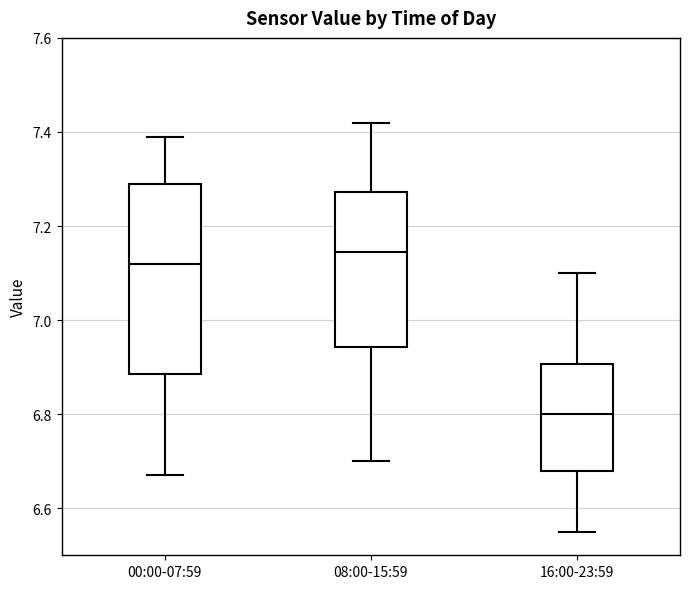

Where does the median line of the box for 16:00-23:59 sit on the y-axis? The values are not printed on the chart, so give them approximately, as read against the axis.

6.80